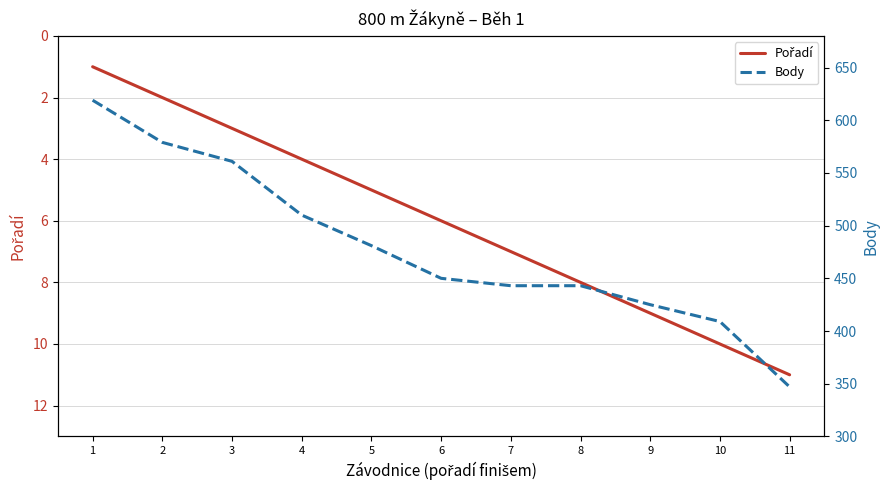

List the series in order of their peak value, highest first.

Body, Pořadí